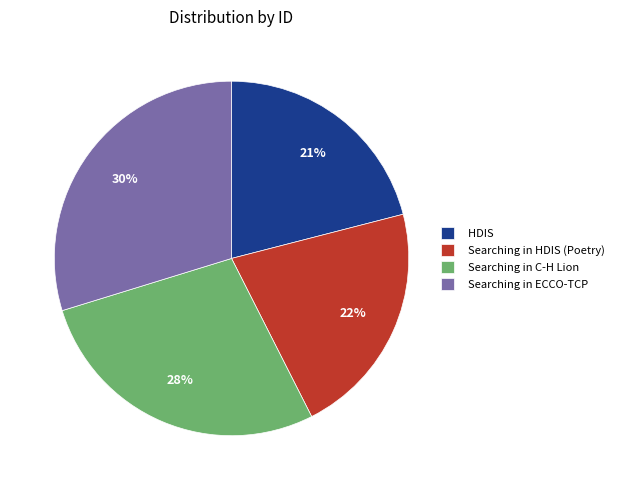

Is it true that Searching in HDIS (Poetry) is 22% of the pie?

True